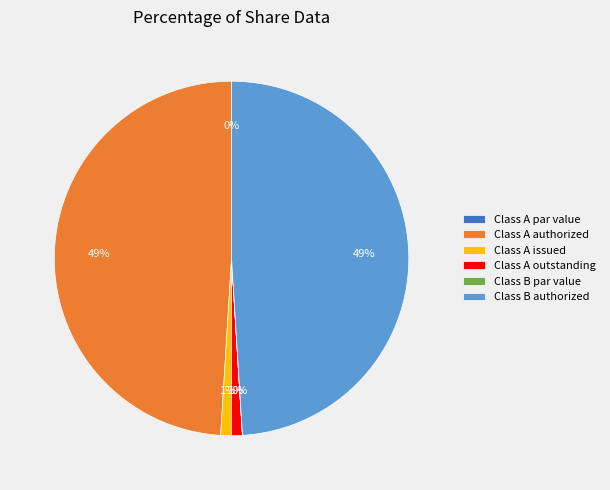

Is there a majority slice in this chart?

No